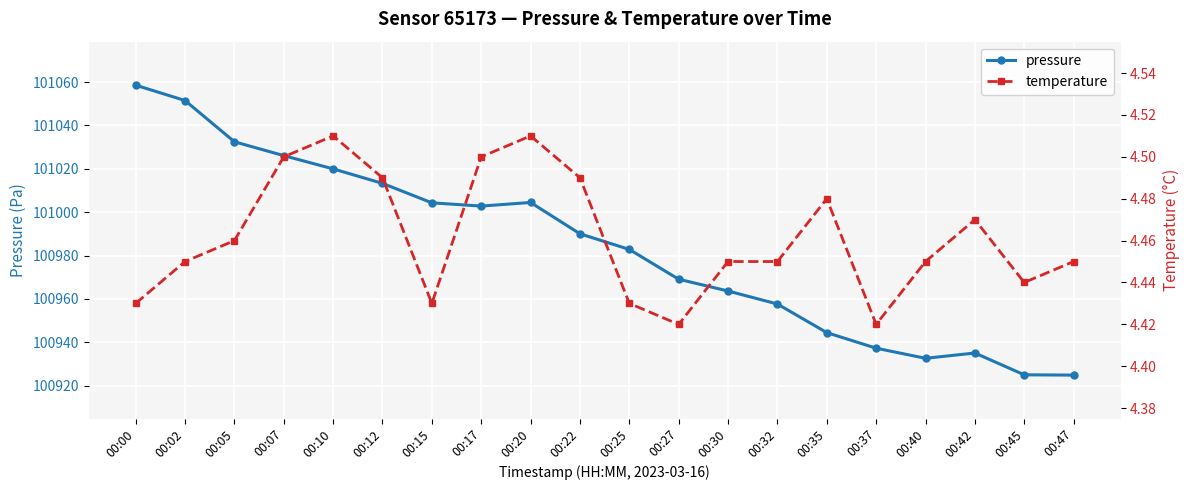

The temperature series shows 6.9 at 00:05. True or false?

False